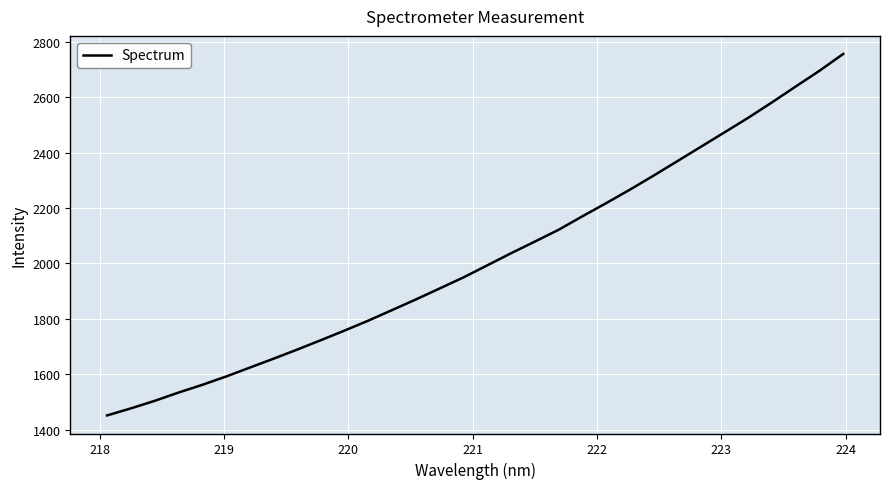

What is the maximum value shown in the chart?

2755.8